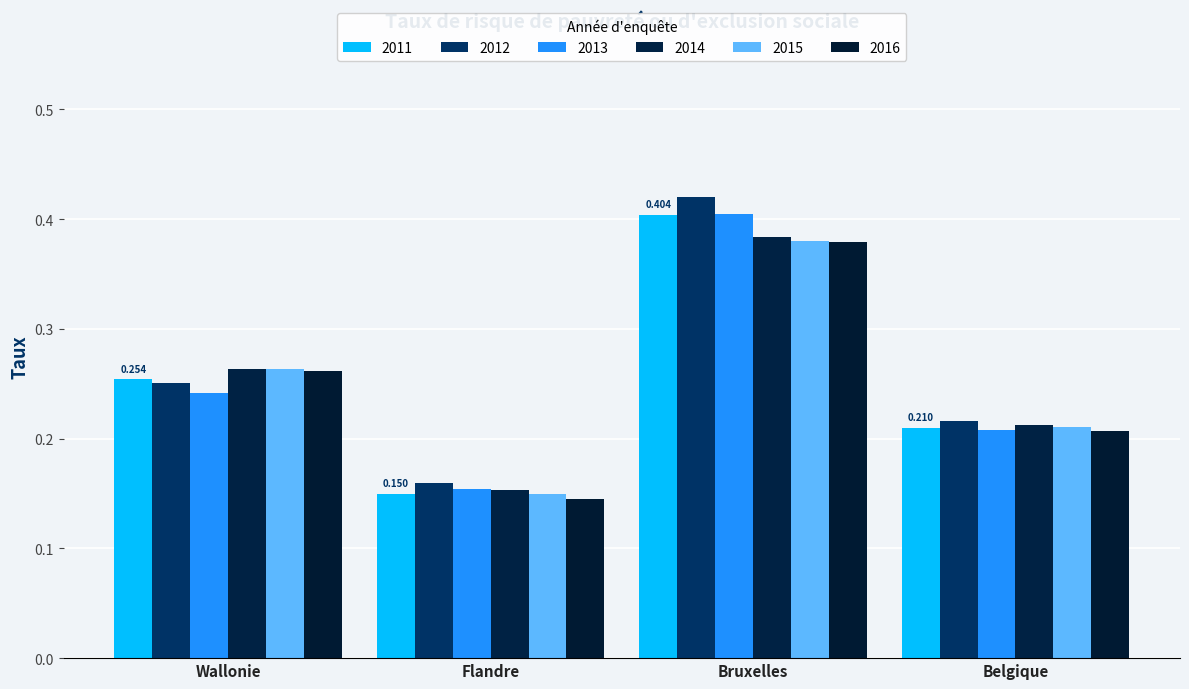

Which series has the largest range (max minus min)?

2012